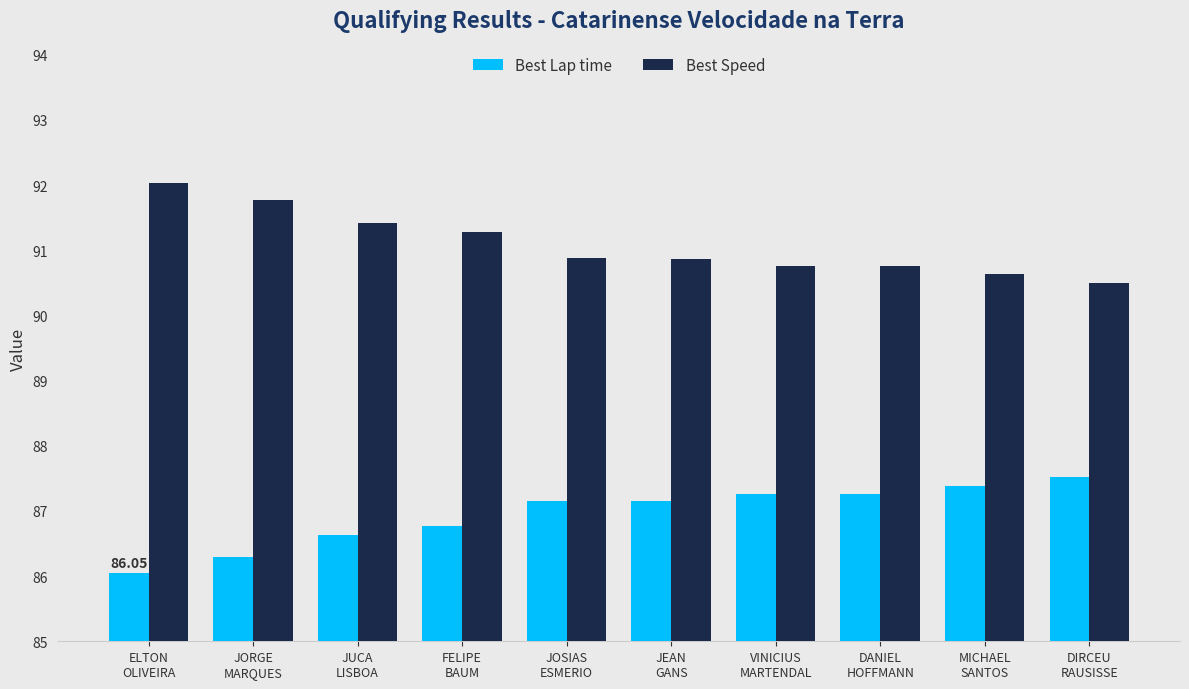

What is the lowest value of the Best Speed series?

90.5